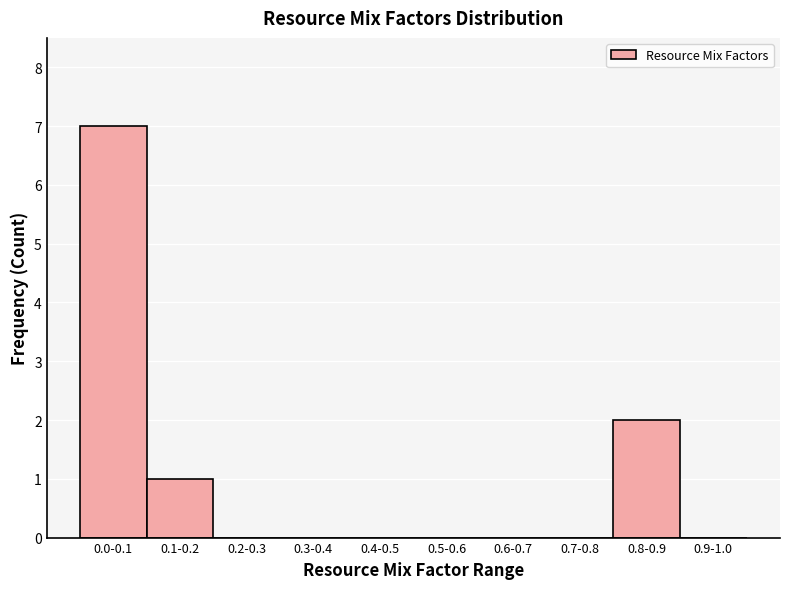

Reading left to right, list all the values displayed in this chart.

0.0-0.1=7	0.1-0.2=1	0.2-0.3=0	0.3-0.4=0	0.4-0.5=0	0.5-0.6=0	0.6-0.7=0	0.7-0.8=0	0.8-0.9=2	0.9-1.0=0